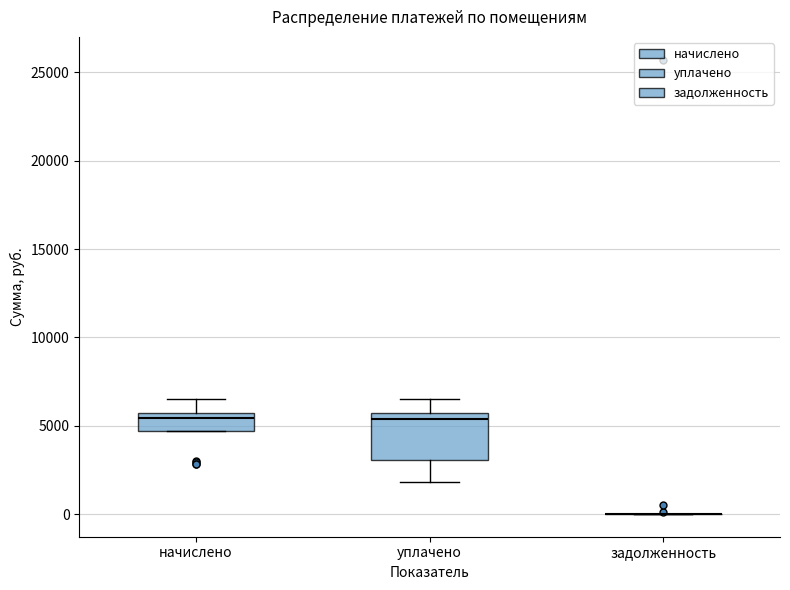

Reading left to right, read every box against the y-axis: the position of its median line, the range the box covers, and the ends of its whiskers. The values are not printed on the chart, so give them approximately, as read against the axis.

начислено: median 5500 (just below the box's upper edge), box 4500 to 5500, whiskers 4500 to 6500
уплачено: median 5500 (just below the box's upper edge), box 3000 to 5500, whiskers 2000 to 6500
задолженность: box collapsed to a line at 0, whiskers 0 to 0